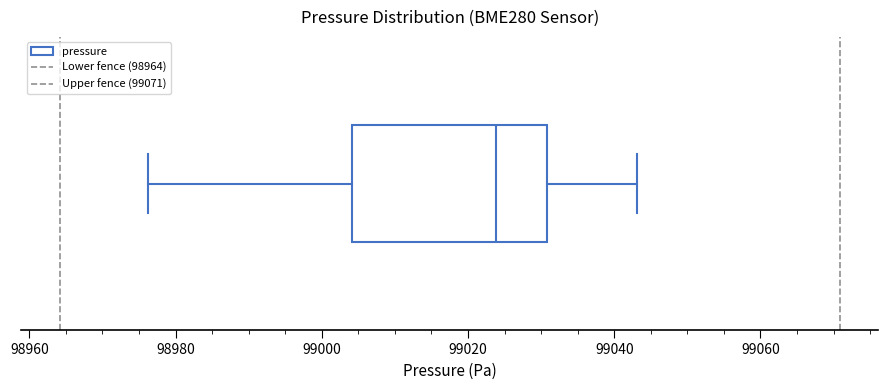

Where does the right whisker of the box end on the x-axis? The values are not printed on the chart, so give them approximately, as read against the axis.

99044